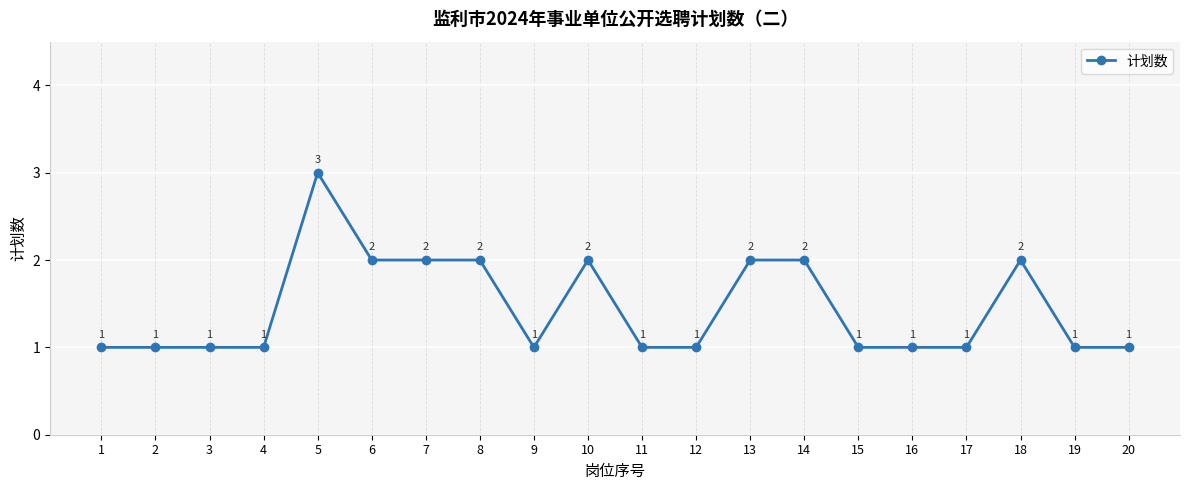

Reading right to left, extract all data points from this chart.

1	1	2	1	1	1	2	2	1	1	2	1	2	2	2	3	1	1	1	1